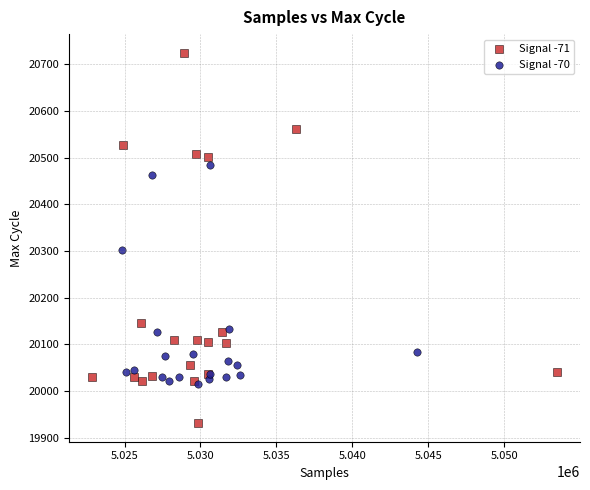

Which series reaches the minimum Y coordinate?

Signal -71